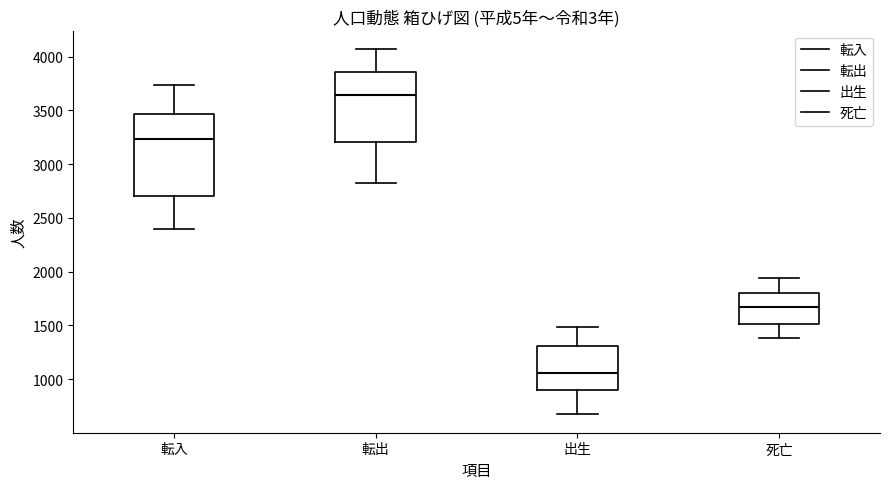

Where does the upper whisker of the box for 転出 end on the y-axis? The values are not printed on the chart, so give them approximately, as read against the axis.

4050